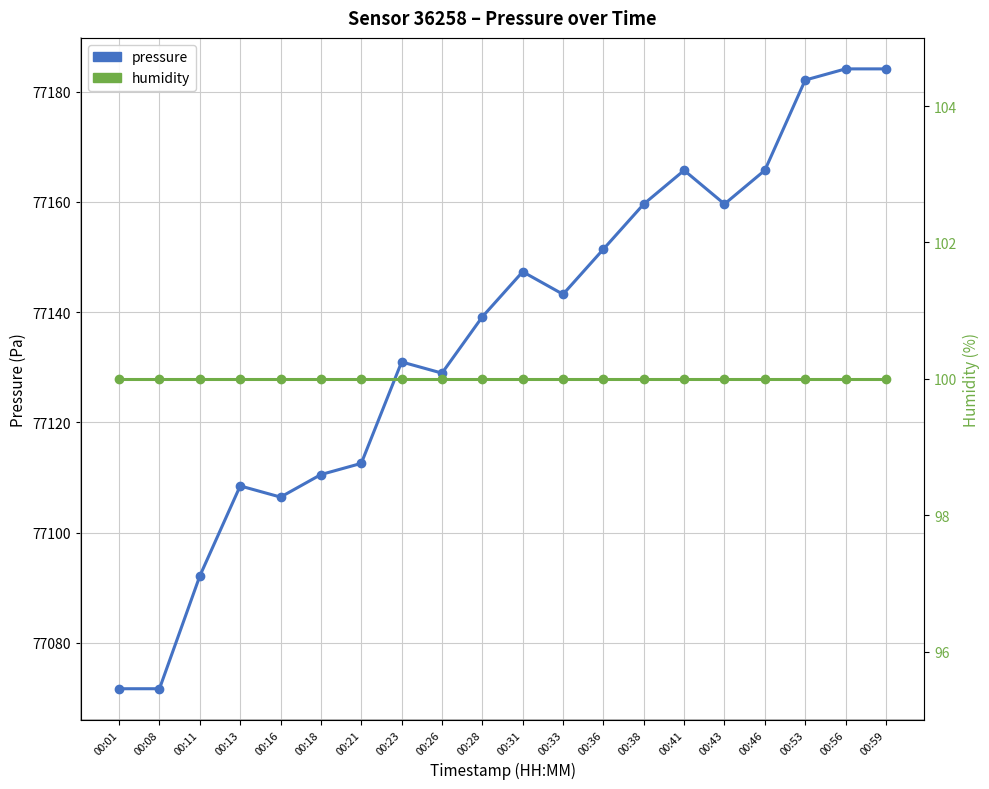

Is the value of pressure at 00:31 greater than the value of humidity at 00:26?

Yes